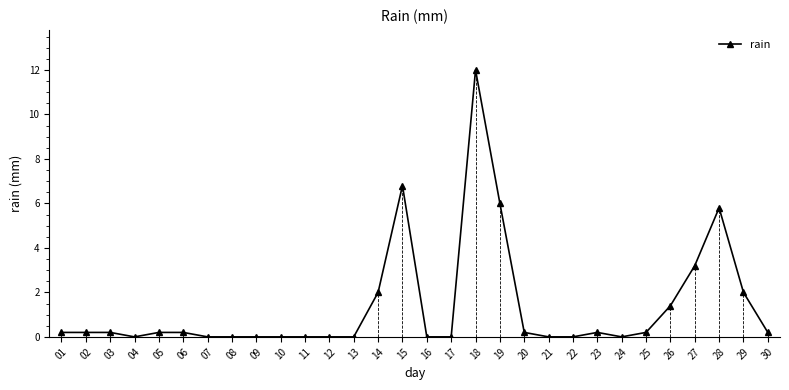

Reading right to left, list all the values displayed in this chart.

0.2	2.0	5.8	3.2	1.4	0.2	0.0	0.2	0.0	0.0	0.2	6.0	12.0	0.0	0.0	6.8	2.0	0.0	0.0	0.0	0.0	0.0	0.0	0.0	0.2	0.2	0.0	0.2	0.2	0.2